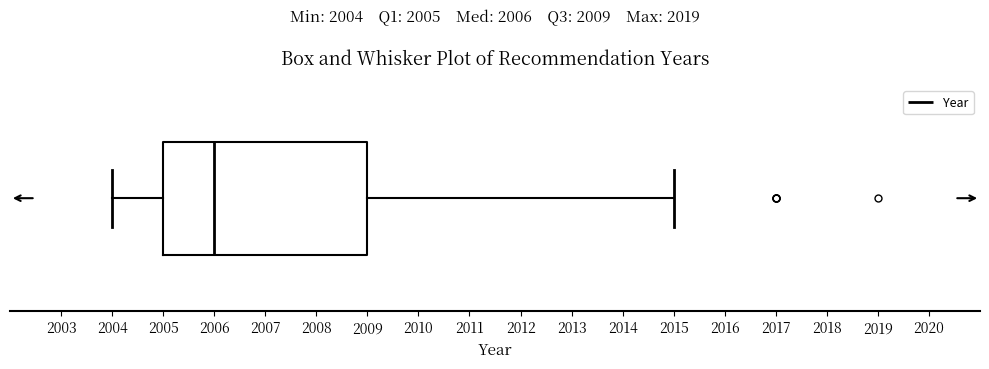

Transcribe this box plot: give where the median line is, the range the box spans, and where the two whiskers end, as read against the x-axis. The values are not printed on the chart, so give them approximately, as read against the axis.

median 2006, box 2005 to 2009, whiskers 2004 to 2015